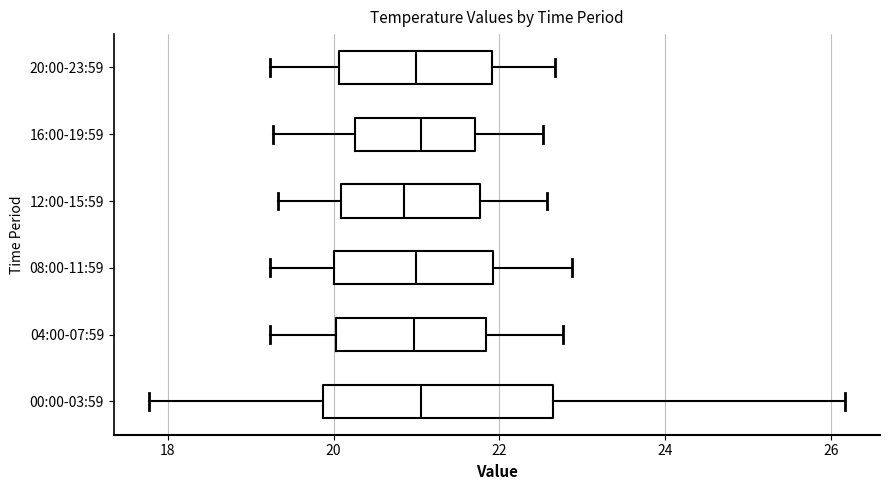

Reading bottom to top, transcribe this box plot: for each box, give where its median line is, the range the box spans, and where its two whiskers end, as read against the x-axis. The values are not printed on the chart, so give them approximately, as read against the axis.

00:00-03:59: median 21.0, box 19.8 to 22.6, whiskers 17.8 to 26.2
04:00-07:59: median 21.0, box 20.0 to 21.8, whiskers 19.2 to 22.8
08:00-11:59: median 21.0, box 20.0 to 22.0, whiskers 19.2 to 22.8
12:00-15:59: median 20.8, box 20.0 to 21.8, whiskers 19.4 to 22.6
16:00-19:59: median 21.0, box 20.2 to 21.8, whiskers 19.2 to 22.6
20:00-23:59: median 21.0, box 20.0 to 22.0, whiskers 19.2 to 22.6